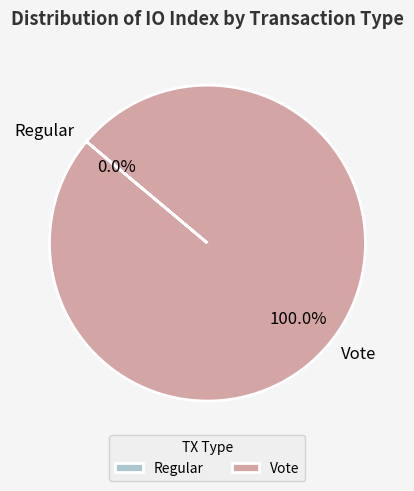

True or false: Vote accounts for 86% of the total.

False